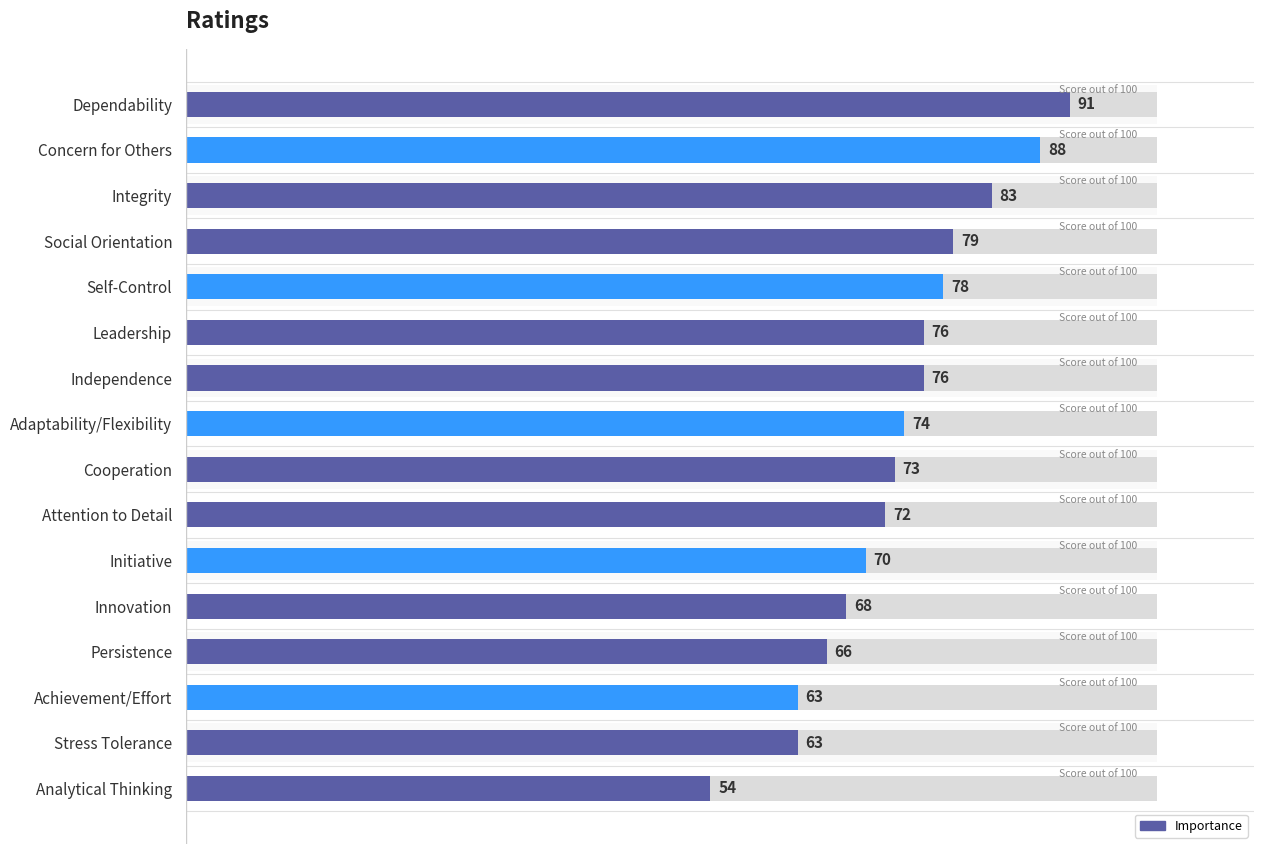

What is the difference between the second highest and second lowest values?

25